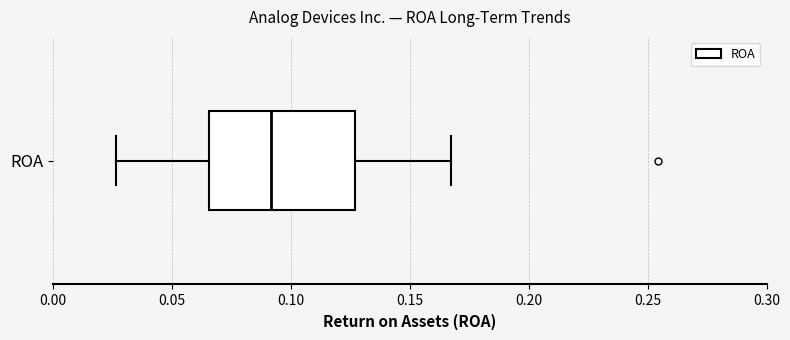

Transcribe this box plot: give where the median line is, the range the box spans, and where the two whiskers end, as read against the x-axis. The values are not printed on the chart, so give them approximately, as read against the axis.

median 0.090, box 0.065 to 0.125, whiskers 0.025 to 0.165